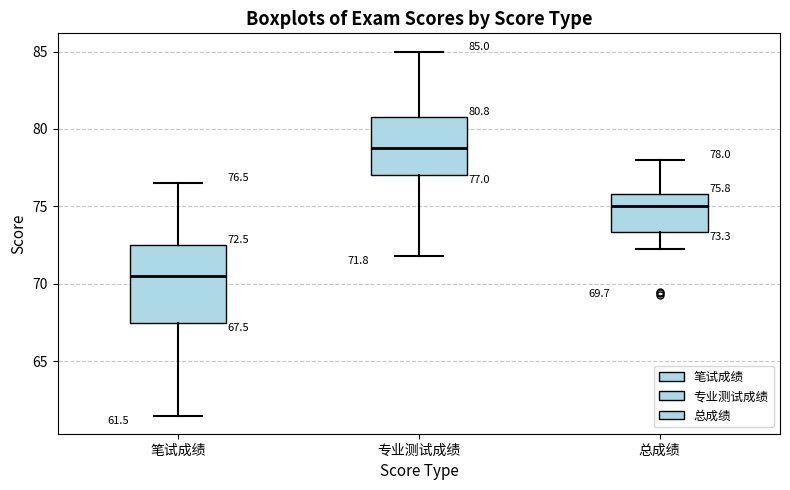

Which box is the tallest, from its lower edge to its upper edge?

笔试成绩